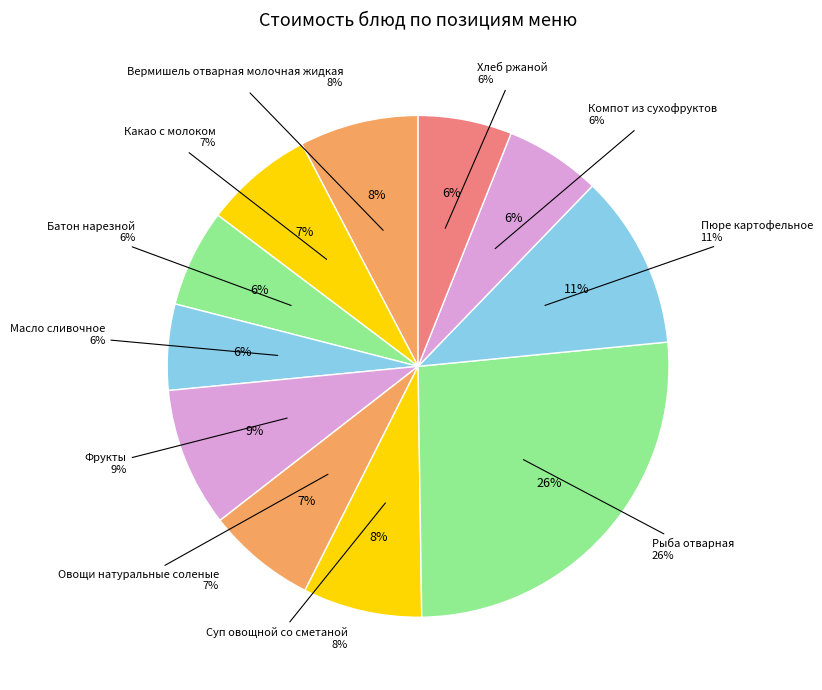

What is the total percentage of Компот из сухофруктов and Овощи натуральные соленые?

13.2%